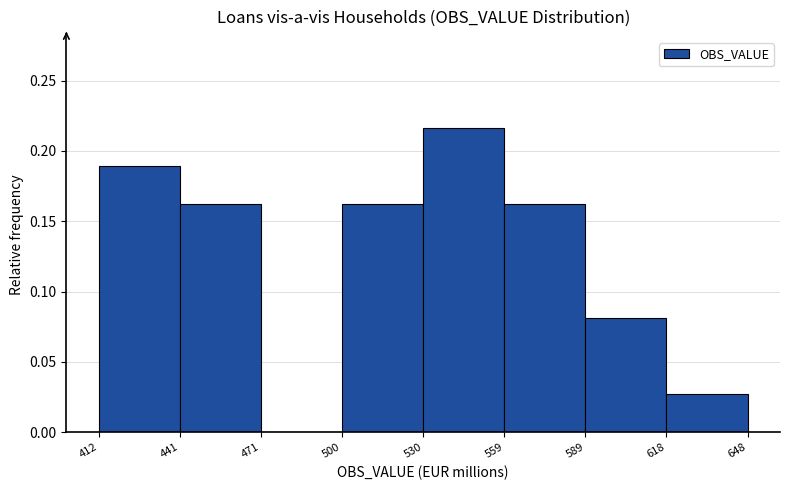

Over which range of the x-axis is the bar tallest?

530 to 559